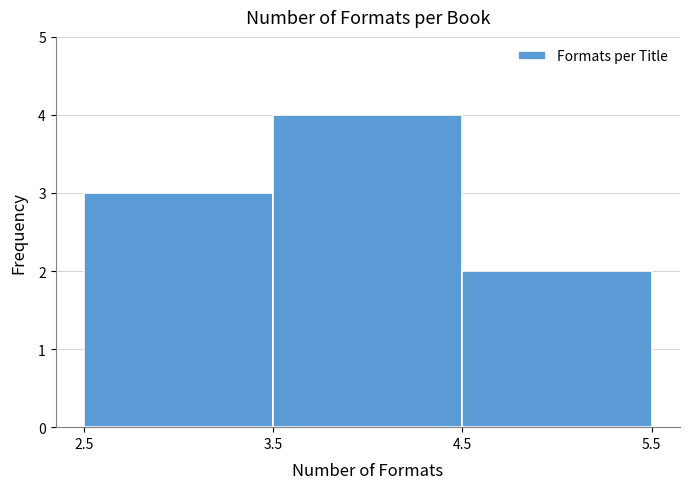

Reading left to right, list every bar in this chart as the range it spans on the x-axis followed by its height. The values are not printed on the chart, so give them approximately, as read against the axis.

2.5 to 3.5: 3
3.5 to 4.5: 4
4.5 to 5.5: 2